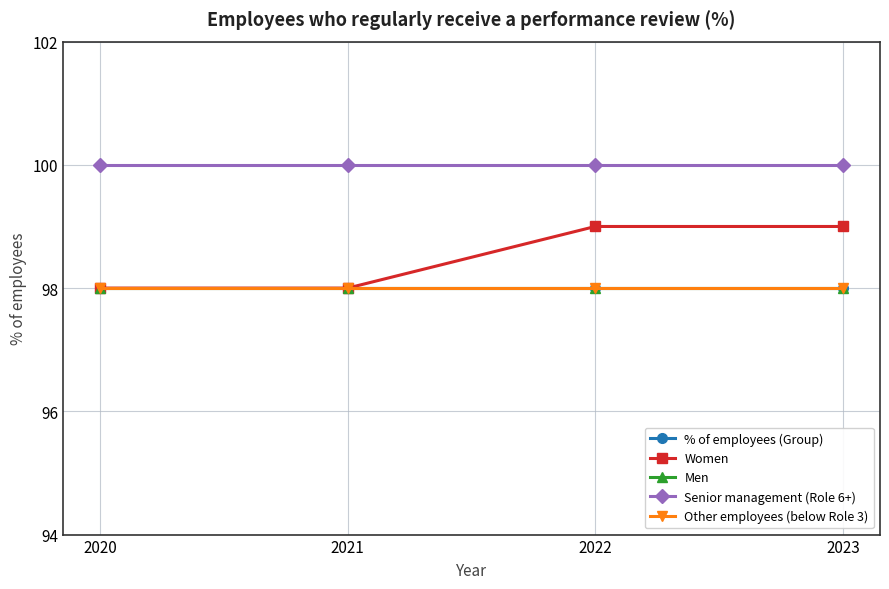

What is the maximum value shown in the chart?

100